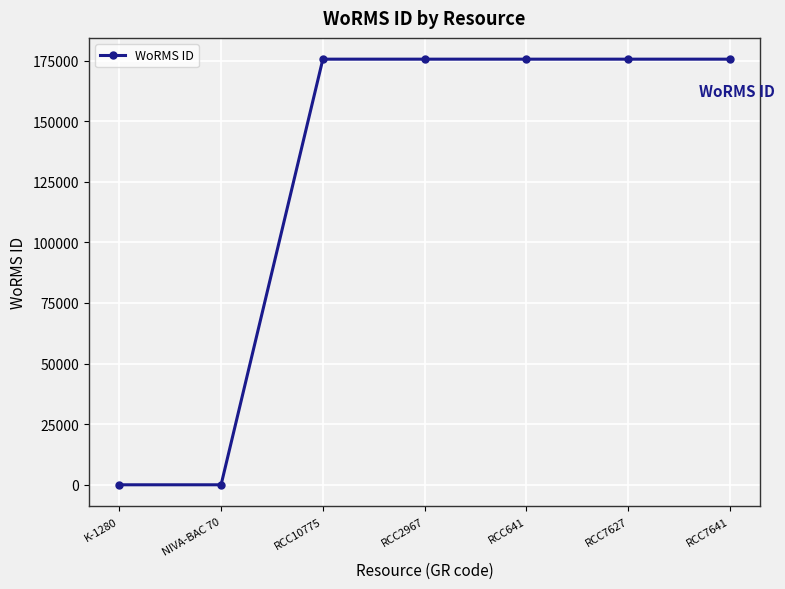

What is the difference between the maximum and minimum values?

175584